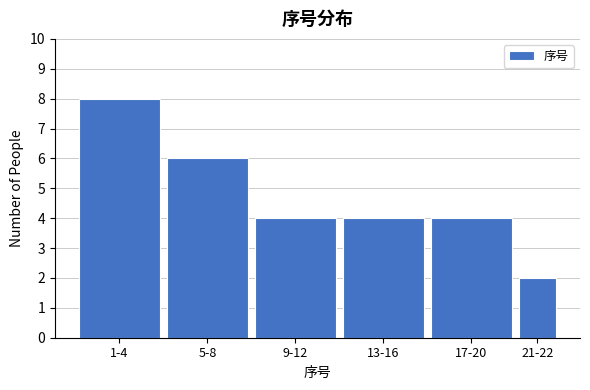

Reading left to right, what are all the values shown in this chart?

8	6	4	4	4	2